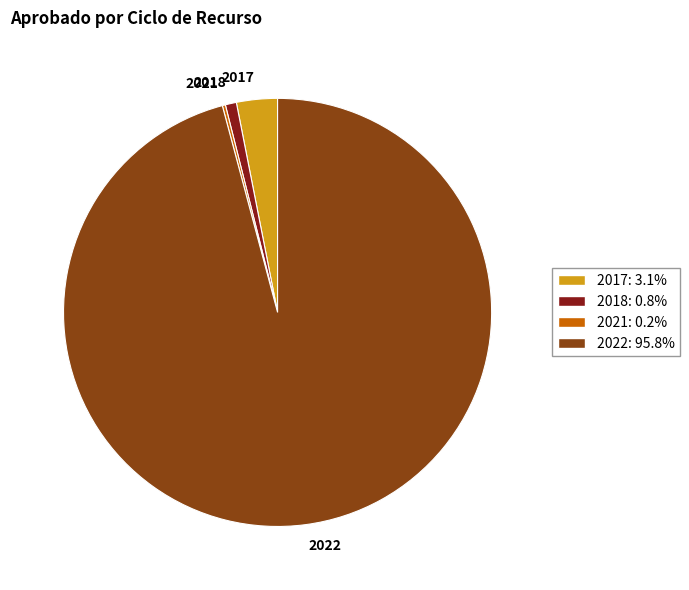

Which slice is the largest?

2022